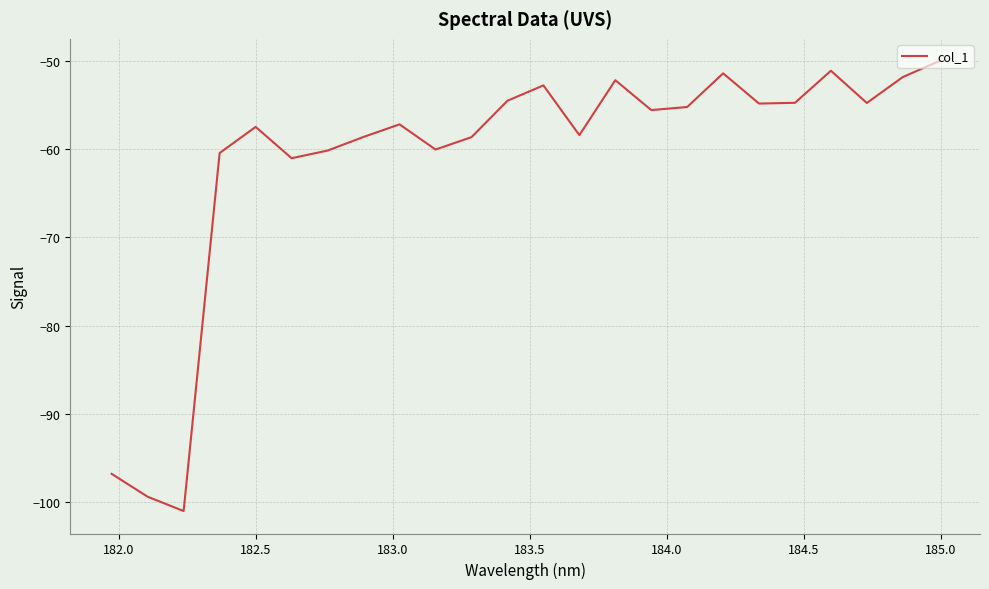

What is the maximum value shown in the chart?

-50.0